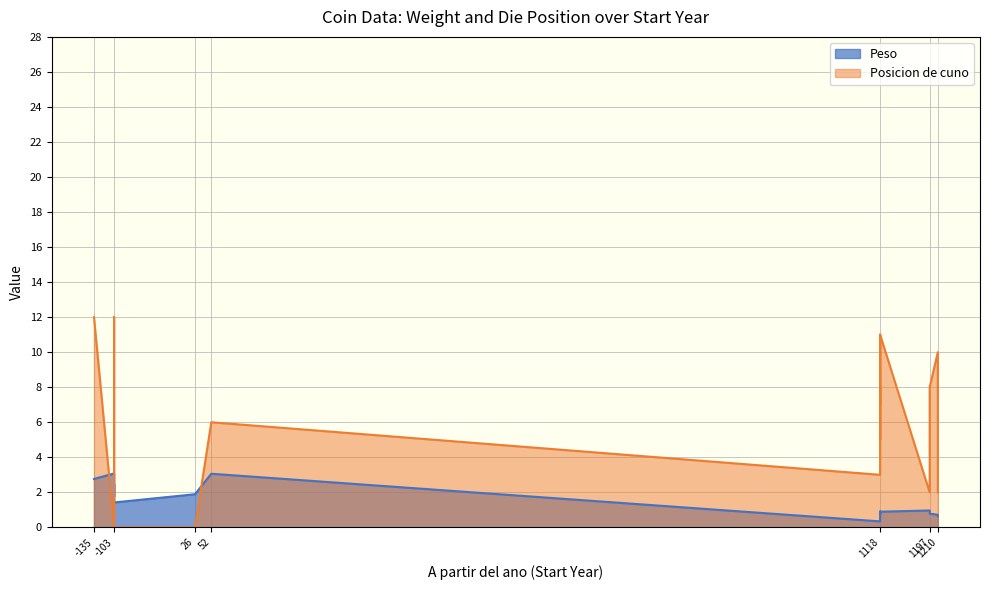

What is the sum of the Peso values at -103 and 1197?

3.9